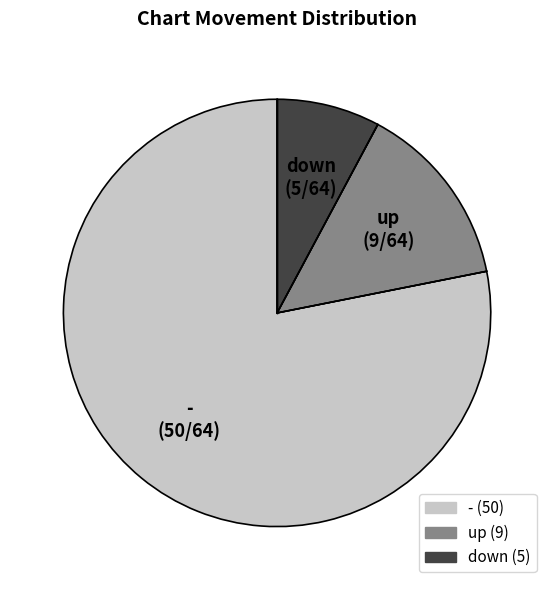

What is the majority slice?

-